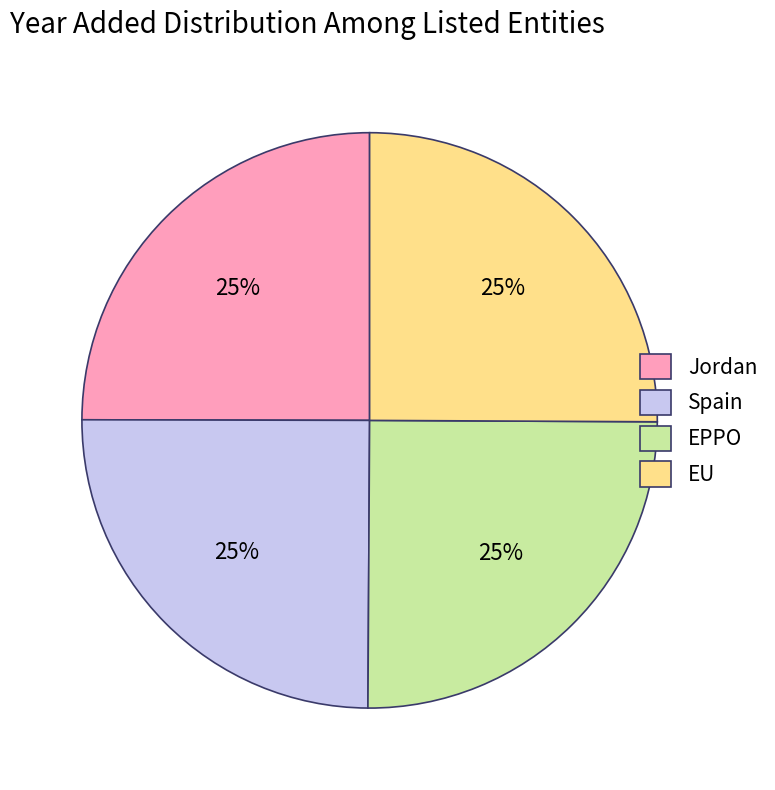

To the nearest percent, what portion does EU represent?

25%